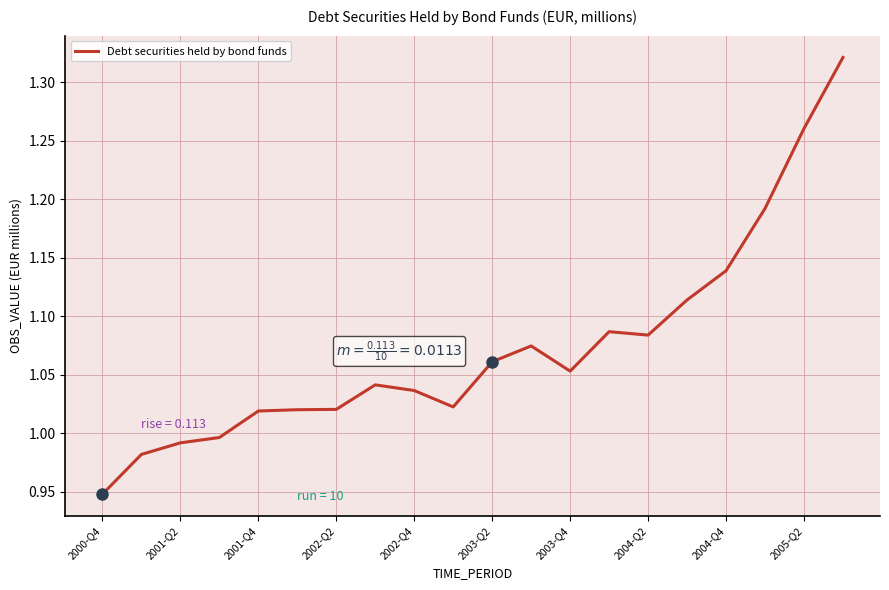

What is the difference between the maximum and minimum values?

0.4